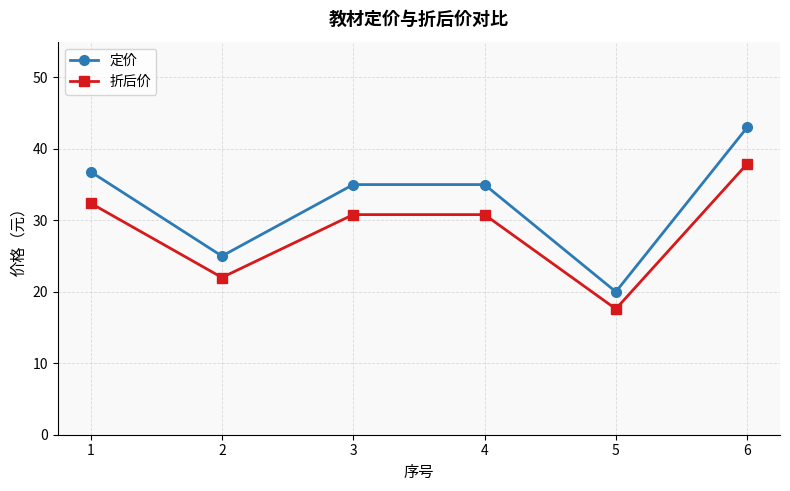

True or false: 定价 has more than 2 points higher than both neighbors.

False